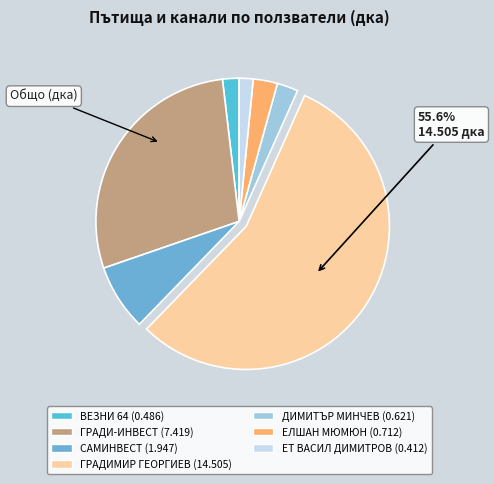

Which slice represents more than half of the pie?

ГРАДИМИР ГЕОРГИЕВ